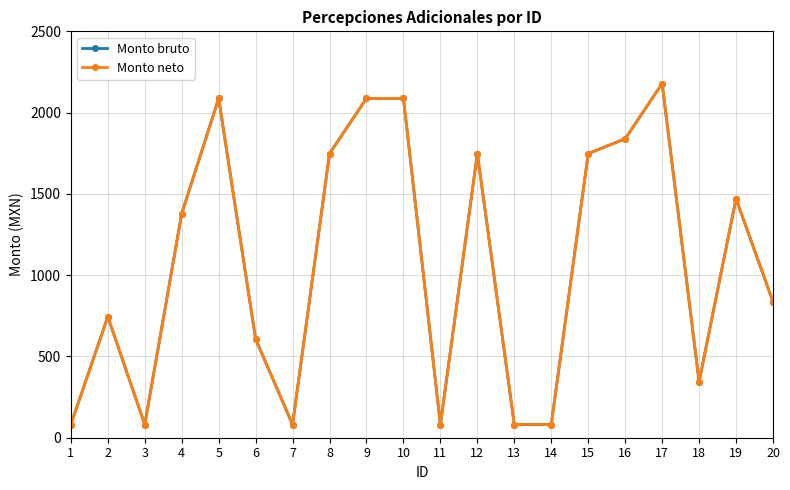

What is the highest value of the Monto neto series?

2178.9